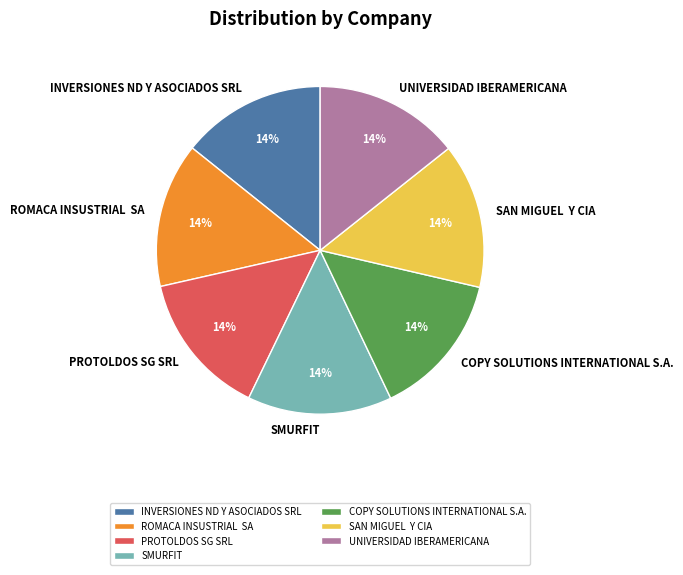

What percentage is the ROMACA INSUSTRIAL SA slice, to the nearest percent?

14%